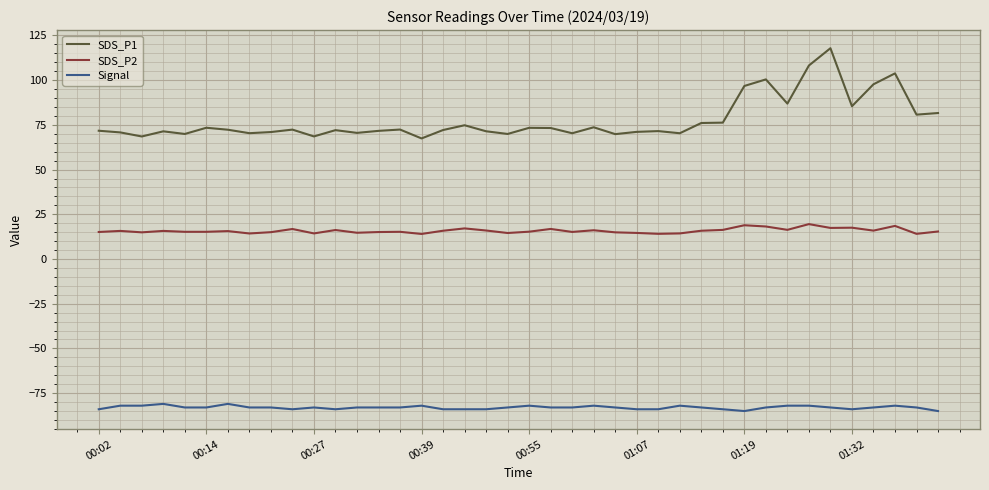

What is the maximum value shown in the chart?

117.8